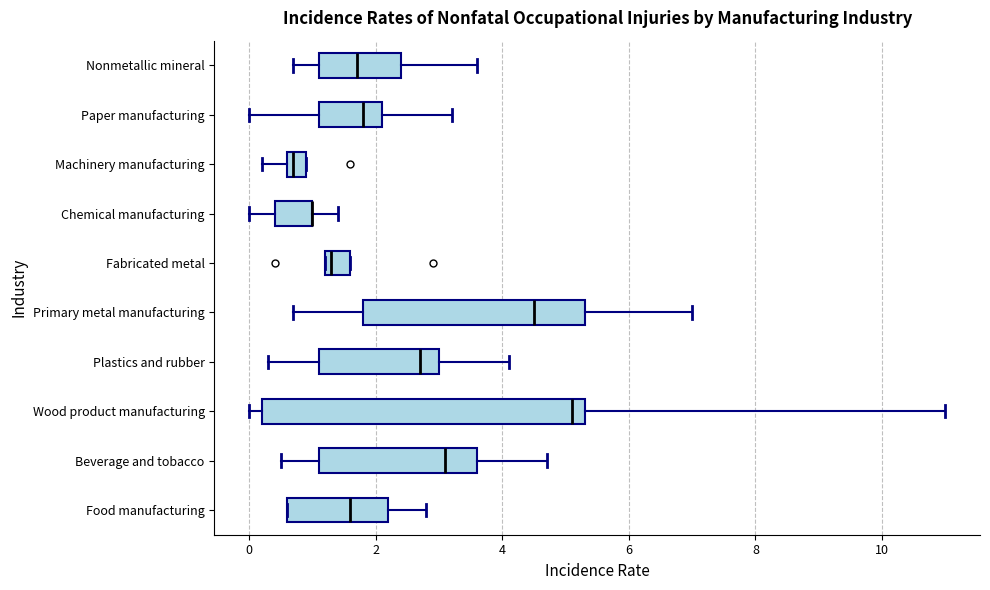

Reading bottom to top, transcribe this box plot: for each box, give where its median line is, the range the box spans, and where its two whiskers end, as read against the x-axis. The values are not printed on the chart, so give them approximately, as read against the axis.

Food manufacturing: median 1.6, box 0.6 to 2.2, whiskers 0.6 to 2.8
Beverage and tobacco: median 3.2, box 1.2 to 3.6, whiskers 0.6 to 4.8
Wood product manufacturing: median 5.2, box 0.2 to 5.4, whiskers 0.0 to 11.0
Plastics and rubber: median 2.8, box 1.2 to 3.0, whiskers 0.4 to 4.2
Primary metal manufacturing: median 4.6, box 1.8 to 5.4, whiskers 0.8 to 7.0
Fabricated metal: median 1.4, box 1.2 to 1.6, whiskers 1.2 to 1.6
Chemical manufacturing: median 1.0 (drawn on the box's right edge), box 0.4 to 1.0, whiskers 0.0 to 1.4
Machinery manufacturing: median 0.8, box 0.6 to 1.0, whiskers 0.2 to 1.0
Paper manufacturing: median 1.8, box 1.2 to 2.2, whiskers 0.0 to 3.2
Nonmetallic mineral: median 1.8, box 1.2 to 2.4, whiskers 0.8 to 3.6